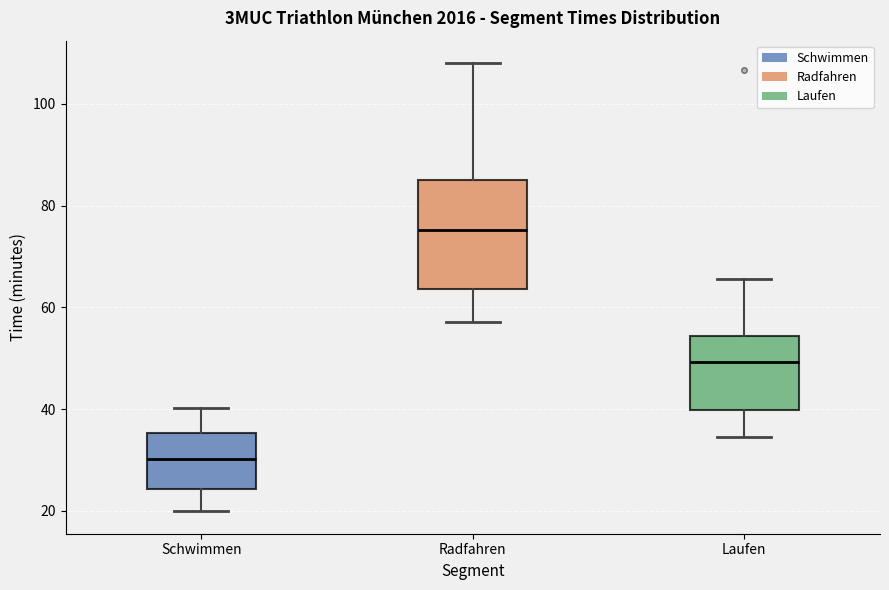

Where does the lower whisker of the box for Radfahren end on the y-axis? The values are not printed on the chart, so give them approximately, as read against the axis.

58